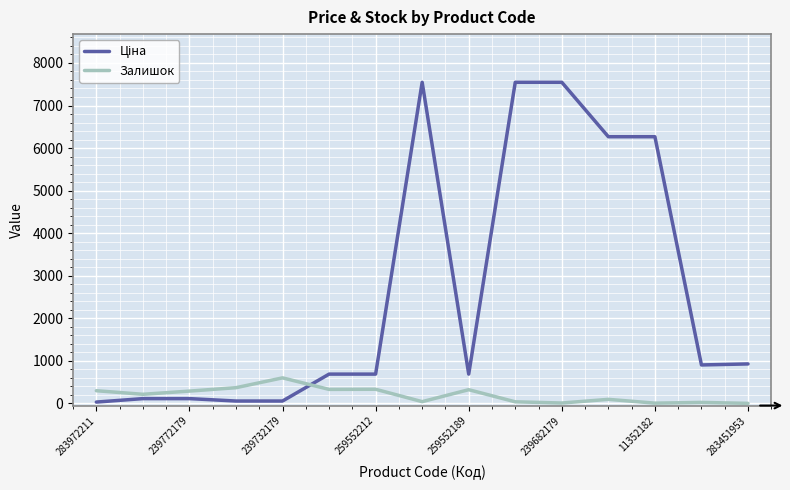

What is the greatest value displayed?

7545.9